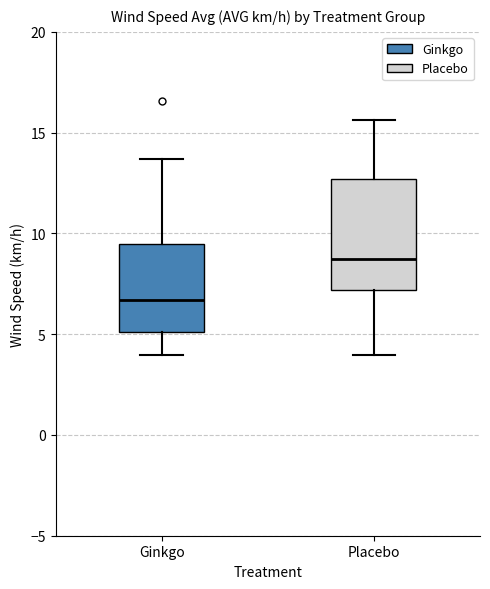

Which box has the highest median line?

Placebo